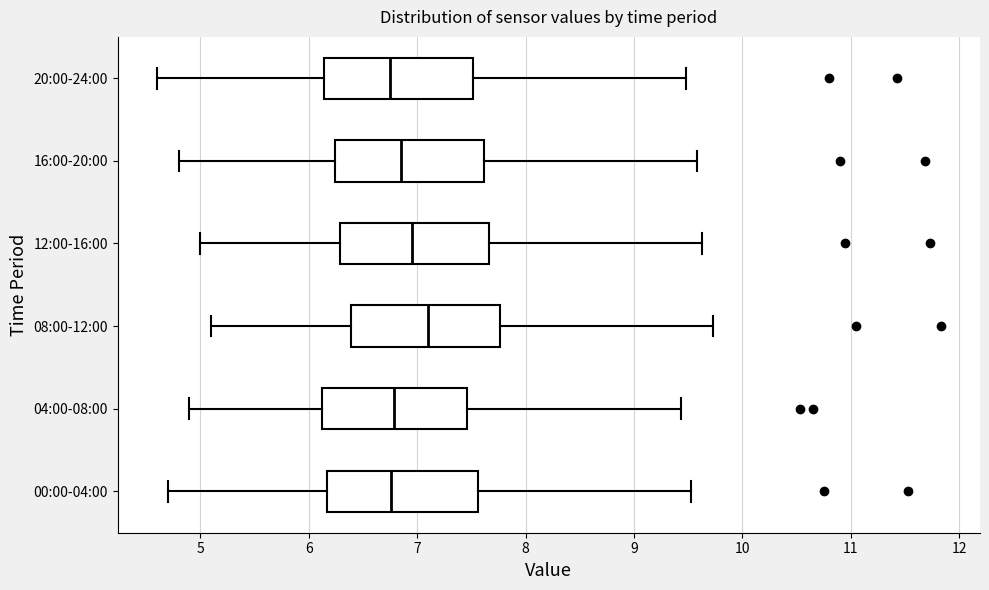

Where does the right whisker of the box for 08:00-12:00 end on the x-axis? The values are not printed on the chart, so give them approximately, as read against the axis.

9.7